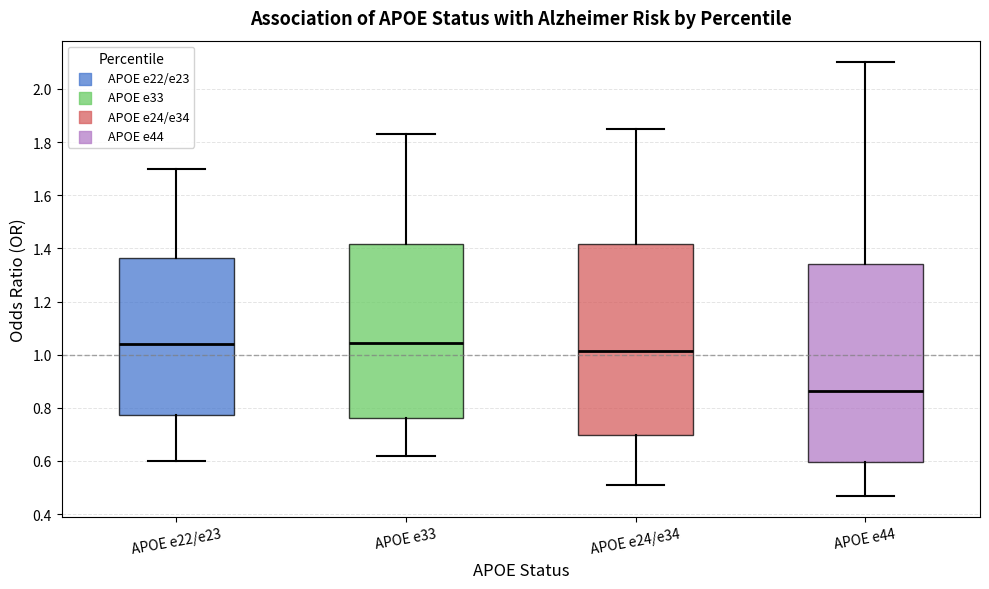

Reading left to right, read every box against the y-axis: the position of its median line, the range the box covers, and the ends of its whiskers. The values are not printed on the chart, so give them approximately, as read against the axis.

APOE e22/e23: median 1.04, box 0.78 to 1.36, whiskers 0.60 to 1.70
APOE e33: median 1.04, box 0.76 to 1.42, whiskers 0.62 to 1.84
APOE e24/e34: median 1.02, box 0.70 to 1.42, whiskers 0.52 to 1.86
APOE e44: median 0.86, box 0.60 to 1.34, whiskers 0.48 to 2.10